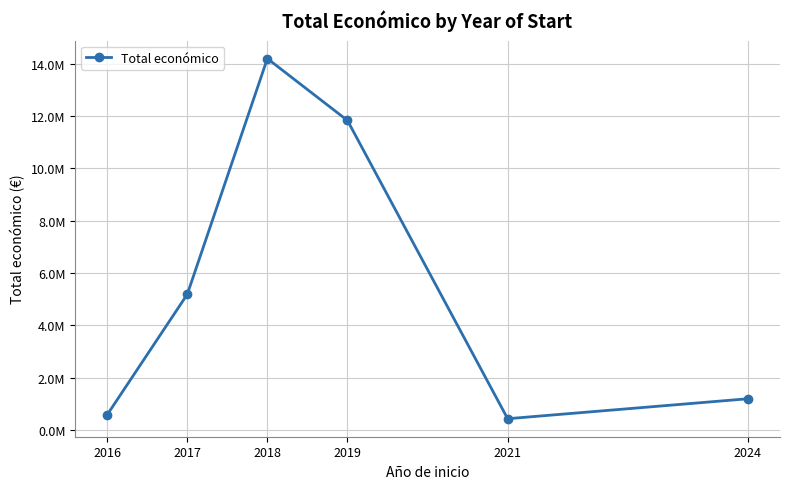

Reading left to right, transcribe all the data shown in this chart.

589119.0	5188328.0	14188298.0	11825658.0	440317.0	1202222.4